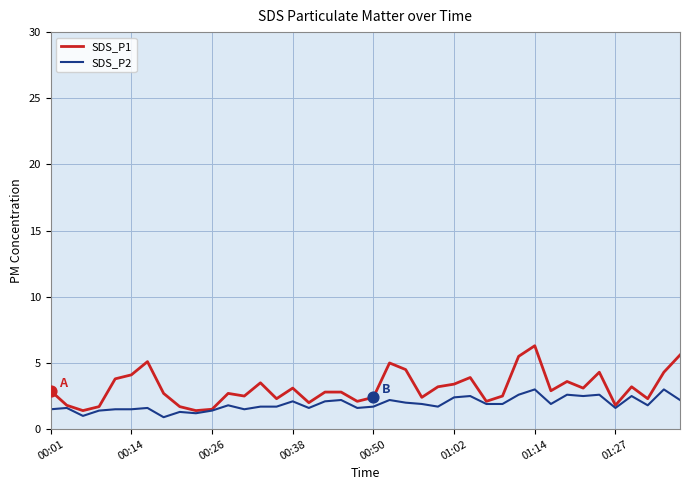

Which series has the widest spread of values?

SDS_P1